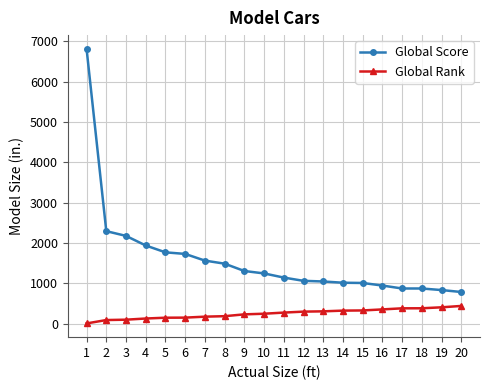

True or false: Global Score and Global Rank intersect in this chart.

False